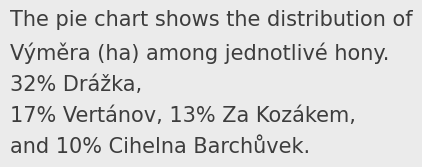

Rank the categories by value from lowest to highest.

Malá strana, Ke Mlýnku, Komisárka, Za Hřbitovem Kosice, Ohrada, Za Válkem, Cihelna Barchůvek, Za Kozákem, Vertánov, Drážka